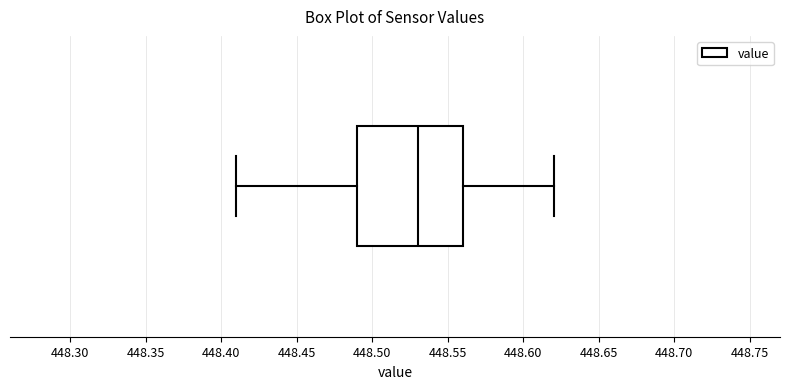

Where is the left edge of the box on the x-axis? The values are not printed on the chart, so give them approximately, as read against the axis.

448.49